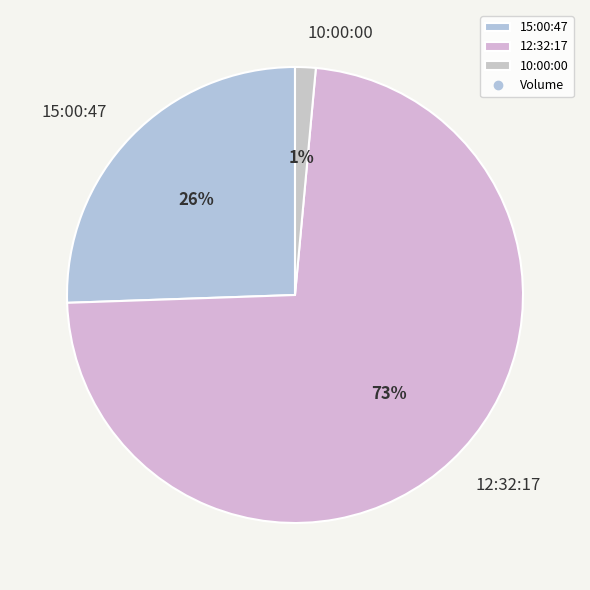

What is the largest slice in the pie chart?

12:32:17